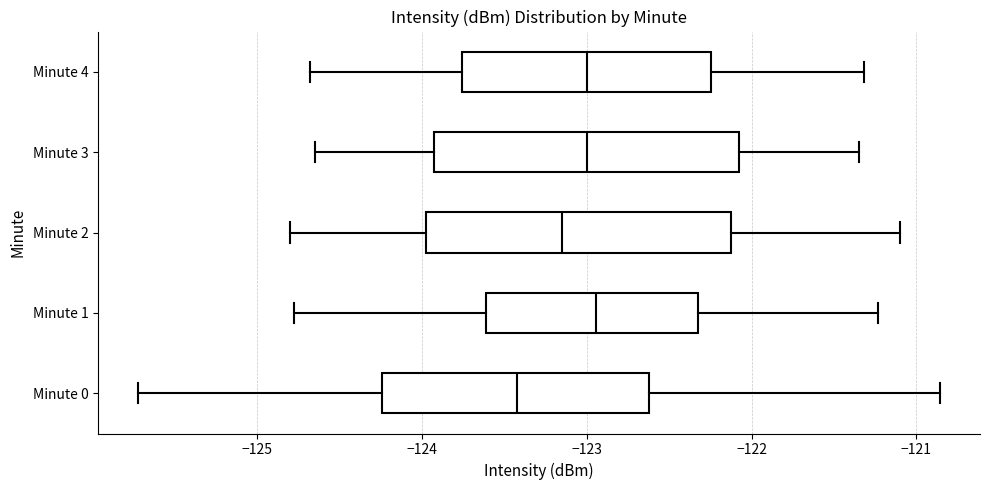

Reading bottom to top, read every box against the x-axis: the position of its median line, the range the box covers, and the ends of its whiskers. The values are not printed on the chart, so give them approximately, as read against the axis.

Minute 0: median -123.4, box -124.2 to -122.6, whiskers -125.7 to -120.9
Minute 1: median -122.9, box -123.6 to -122.3, whiskers -124.8 to -121.2
Minute 2: median -123.1, box -124.0 to -122.1, whiskers -124.8 to -121.1
Minute 3: median -123.0, box -123.9 to -122.1, whiskers -124.6 to -121.3
Minute 4: median -123.0, box -123.8 to -122.2, whiskers -124.7 to -121.3